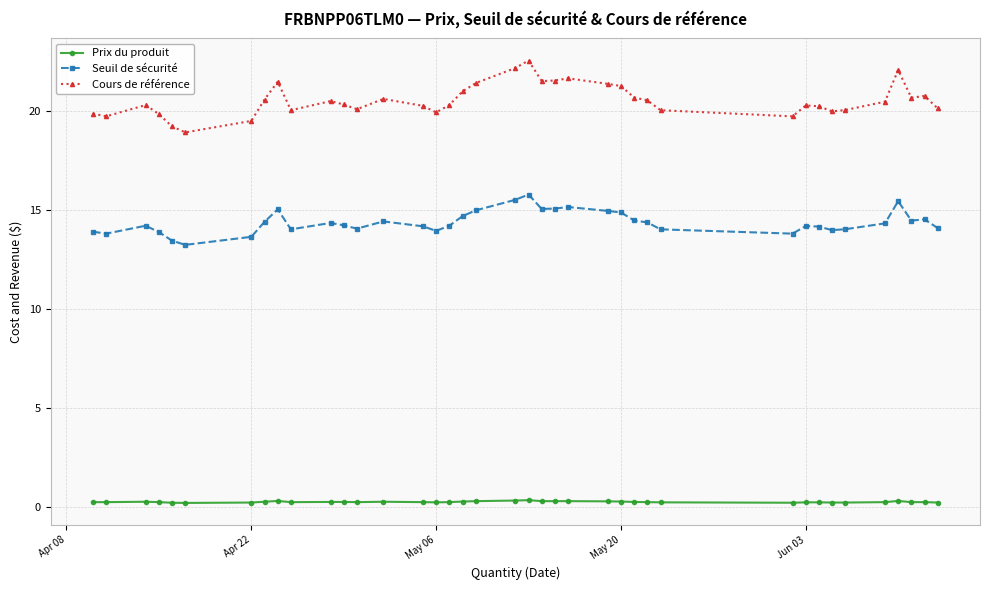

What is the smallest value displayed?

0.2